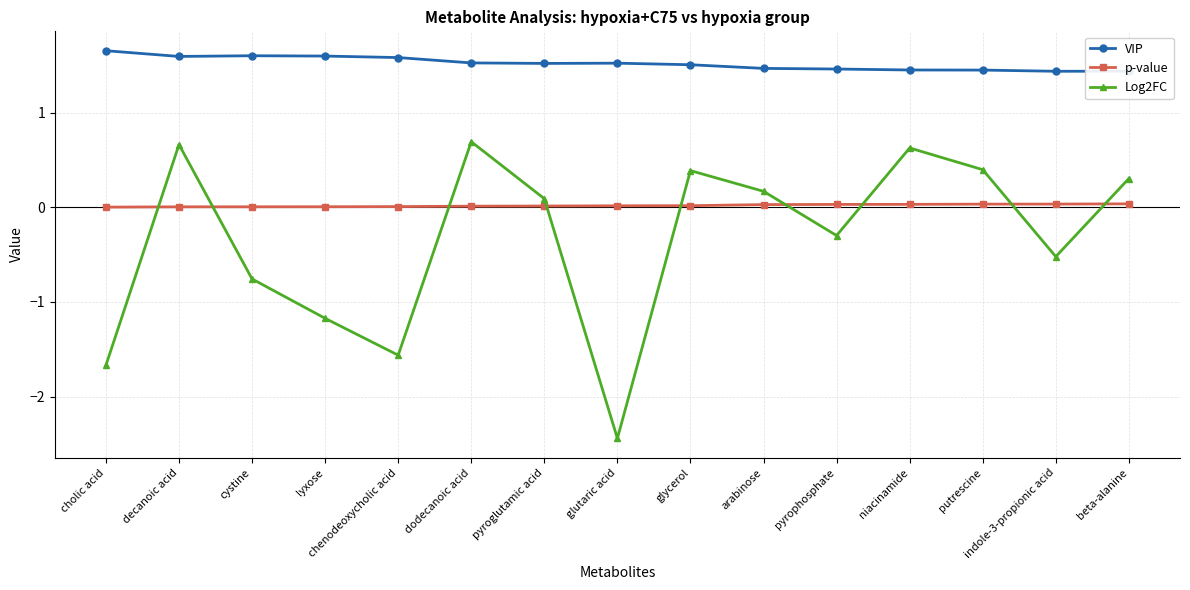

What is the sum of all p-value values?

0.3